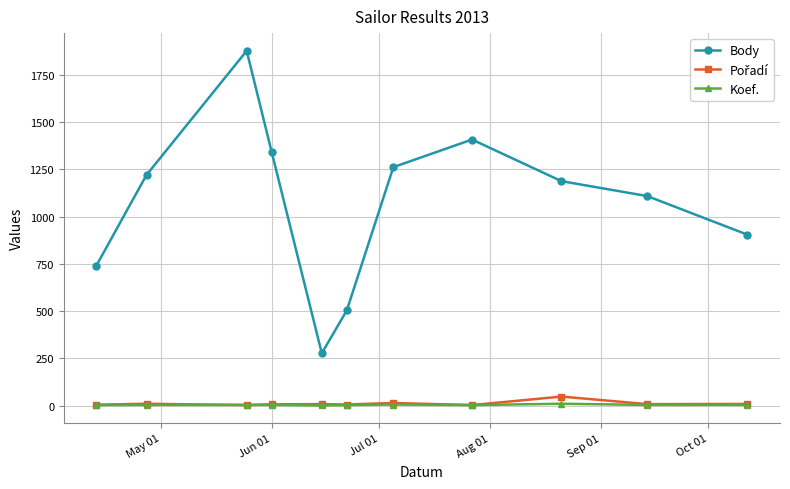

What is the maximum value for Koef.?

10